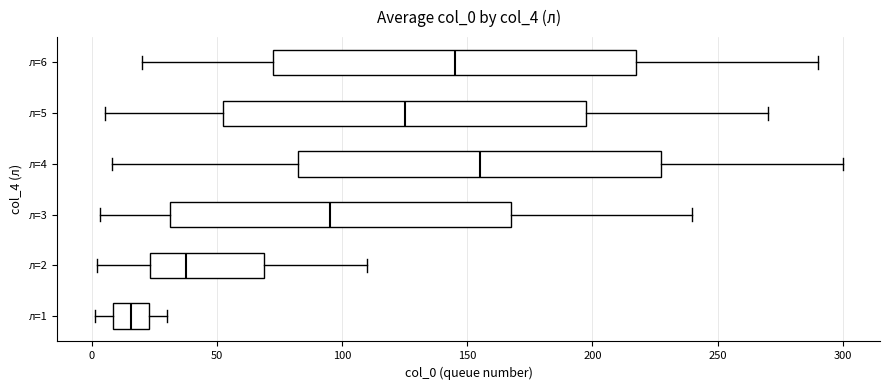

Reading bottom to top, read every box against the x-axis: the position of its median line, the range the box covers, and the ends of its whiskers. The values are not printed on the chart, so give them approximately, as read against the axis.

л=1: median 15, box 10 to 25, whiskers 0 to 30
л=2: median 40, box 25 to 70, whiskers 0 to 110
л=3: median 95, box 30 to 170, whiskers 5 to 240
л=4: median 155, box 85 to 230, whiskers 10 to 300
л=5: median 125, box 55 to 200, whiskers 5 to 270
л=6: median 145, box 75 to 220, whiskers 20 to 290